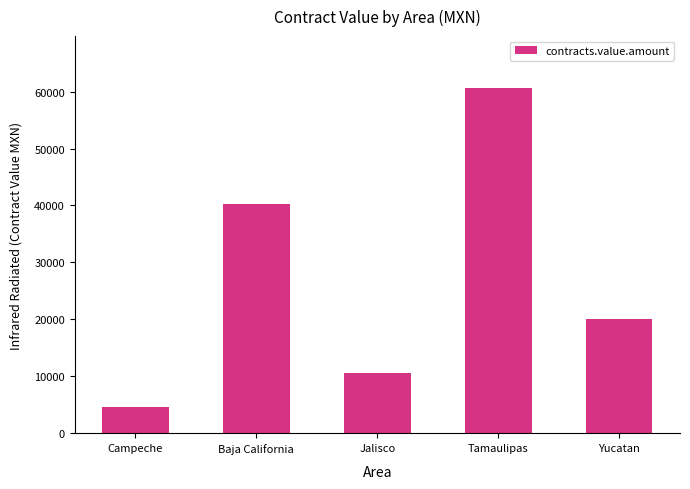

What is the label of the 2nd bar from the left?

Baja California